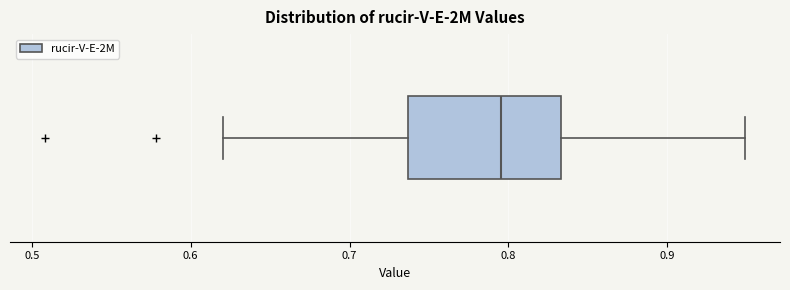

Where is the left edge of the box on the x-axis? The values are not printed on the chart, so give them approximately, as read against the axis.

0.74